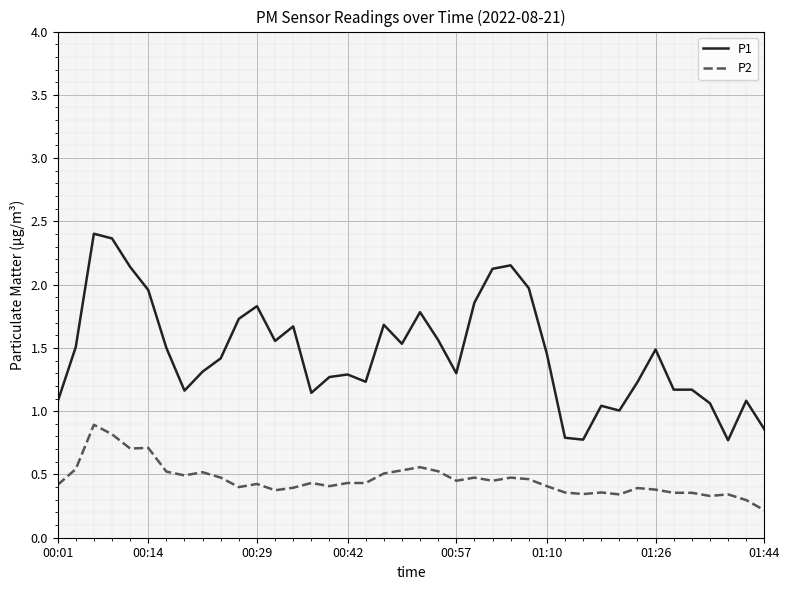

Is this an area chart (filled region under the line)?

No